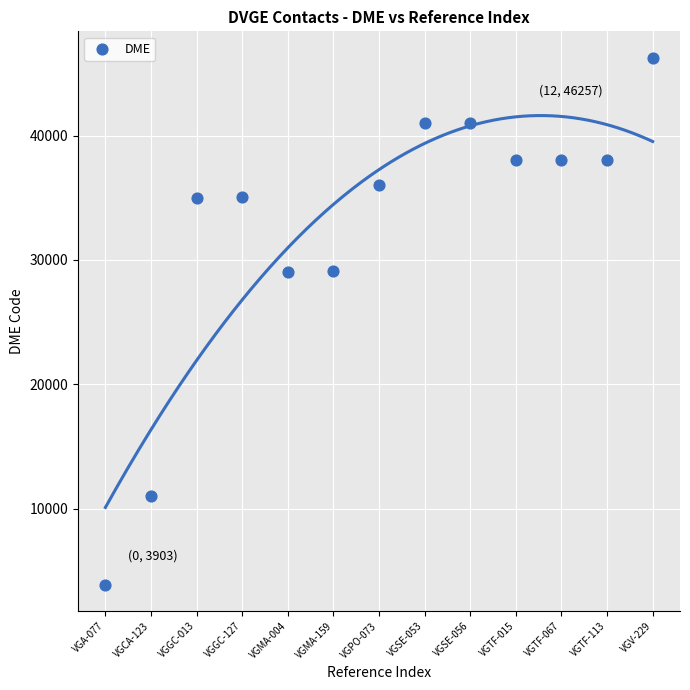

How many data points are displayed?

13